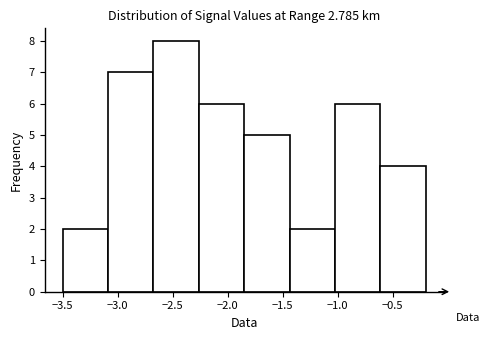

How tall is the bar that spans -3.10 to -2.65 on the x-axis? Neither the bar edges nor the heights are printed on the chart, so give them approximately, as read against the axes.

7